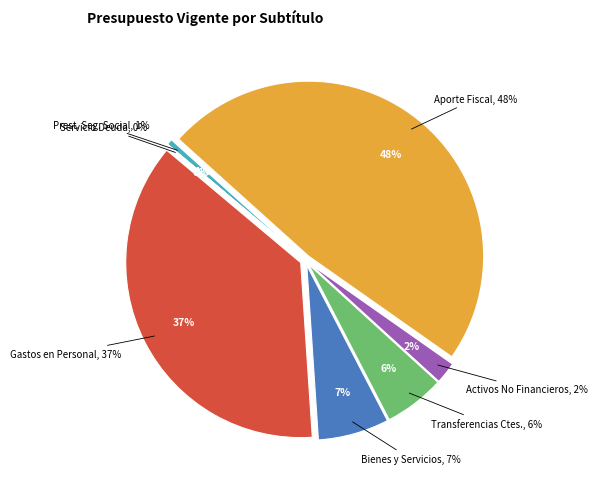

To the nearest percent, what is the average slice percentage?

14%